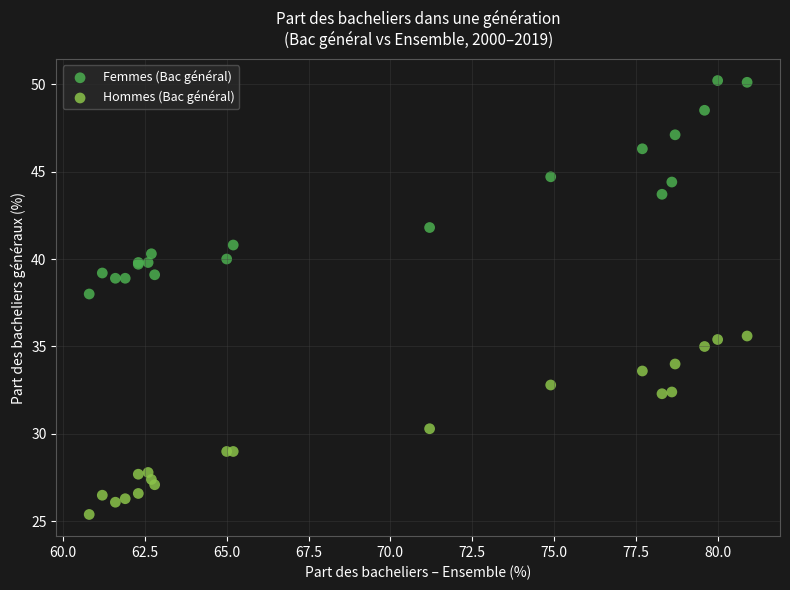

In the Hommes (Bac général) series, what Y value is closest to 30?

30.3